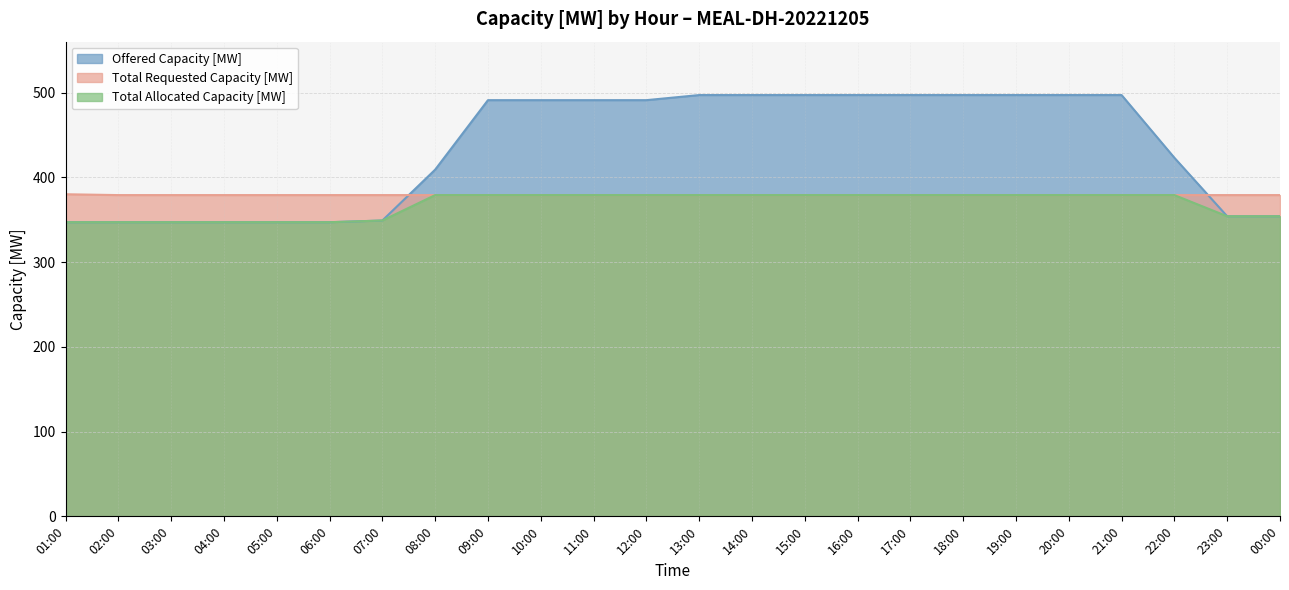

What is the sum of all Total Requested Capacity [MW] values?

9097